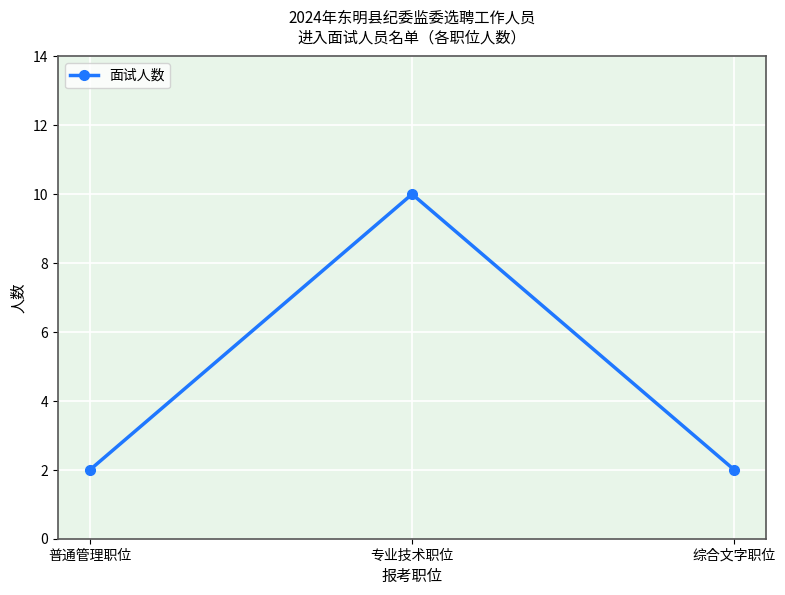

What is the change in value from 专业技术职位 to 综合文字职位?

-8